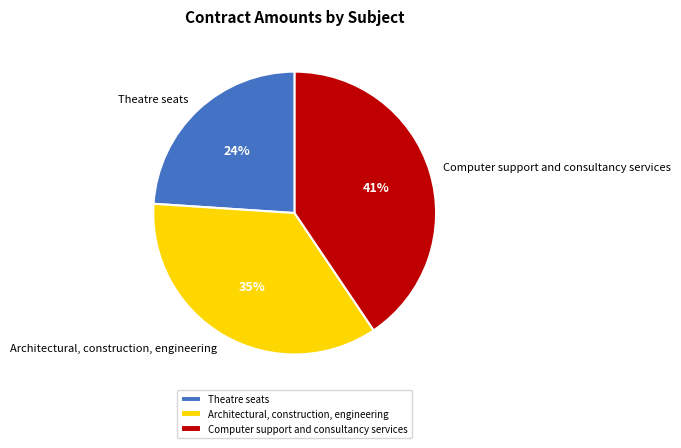

Is there any slice that represents more than half of the pie?

No